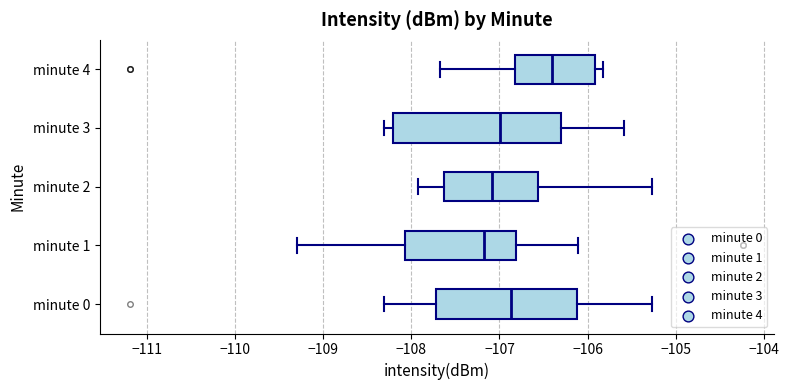

Which box is the widest, from its left edge to its right edge?

minute 3